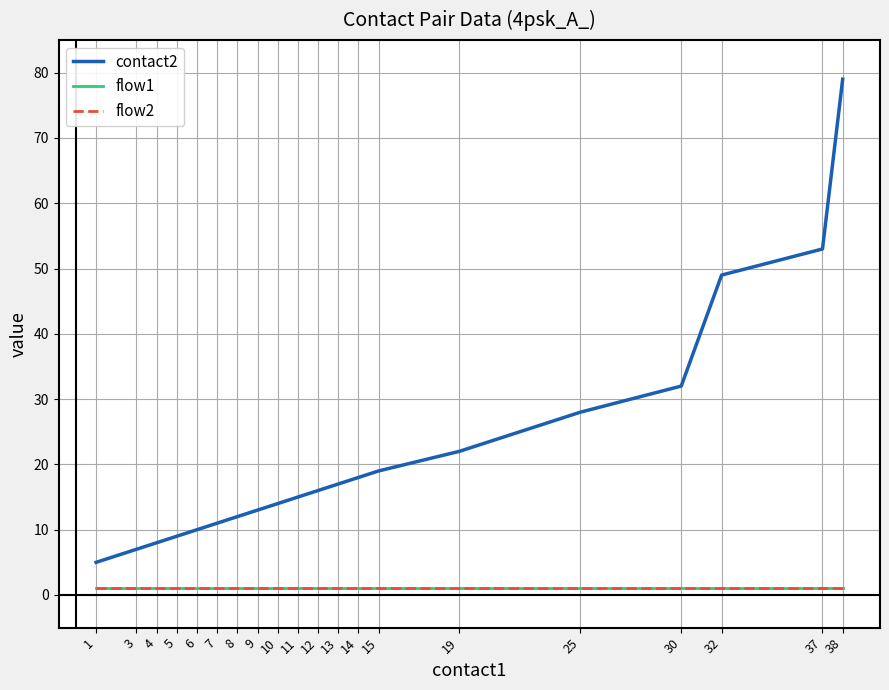

What is the difference between the contact2 values at 13 and 6?

7